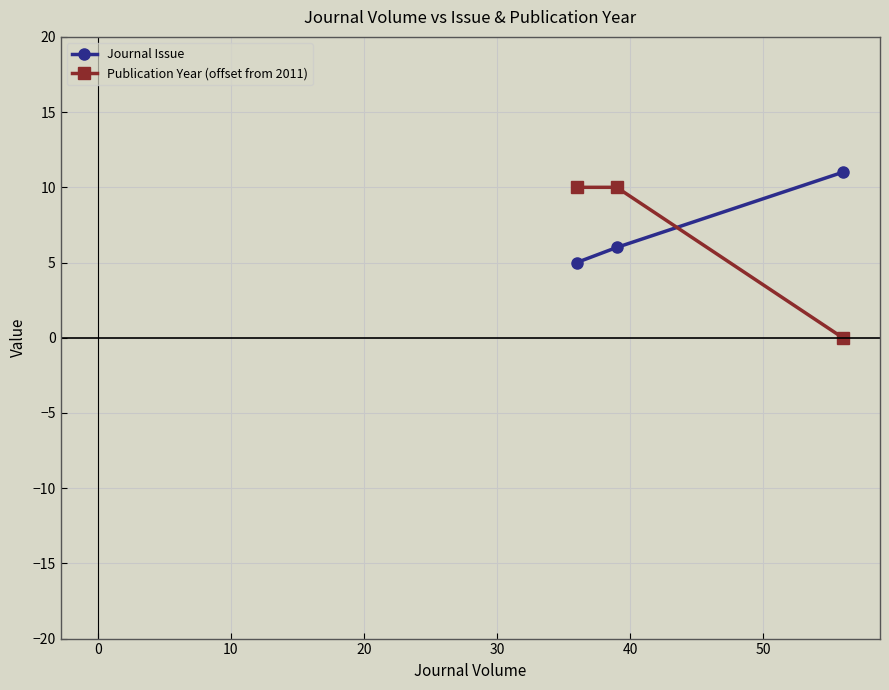

How many data points in Journal Issue are less than 6?

1